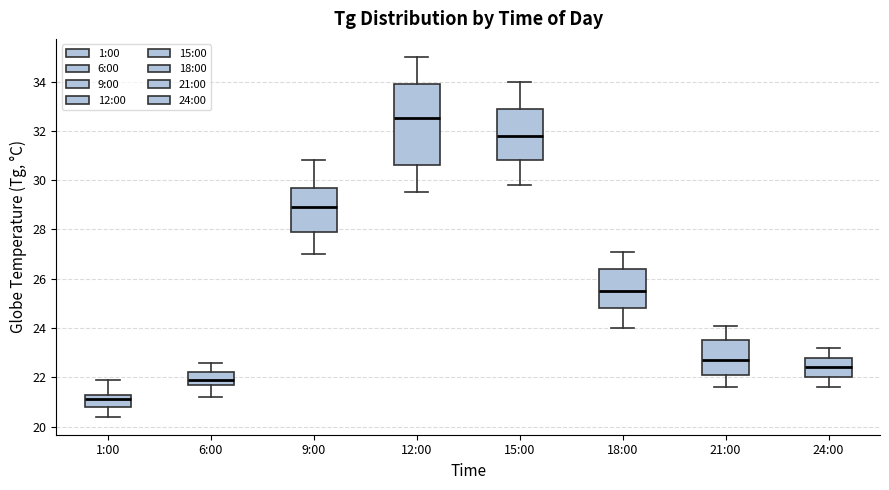

Reading left to right, transcribe this box plot: for each box, give where its median line is, the range the box spans, and where its two whiskers end, as read against the y-axis. The values are not printed on the chart, so give them approximately, as read against the axis.

1:00: median 21.2, box 20.8 to 21.4, whiskers 20.4 to 22.0
6:00: median 22.0, box 21.8 to 22.2, whiskers 21.2 to 22.6
9:00: median 29.0, box 28.0 to 29.8, whiskers 27.0 to 30.8
12:00: median 32.6, box 30.6 to 34.0, whiskers 29.6 to 35.0
15:00: median 31.8, box 30.8 to 33.0, whiskers 29.8 to 34.0
18:00: median 25.6, box 24.8 to 26.4, whiskers 24.0 to 27.2
21:00: median 22.8, box 22.2 to 23.6, whiskers 21.6 to 24.2
24:00: median 22.4, box 22.0 to 22.8, whiskers 21.6 to 23.2